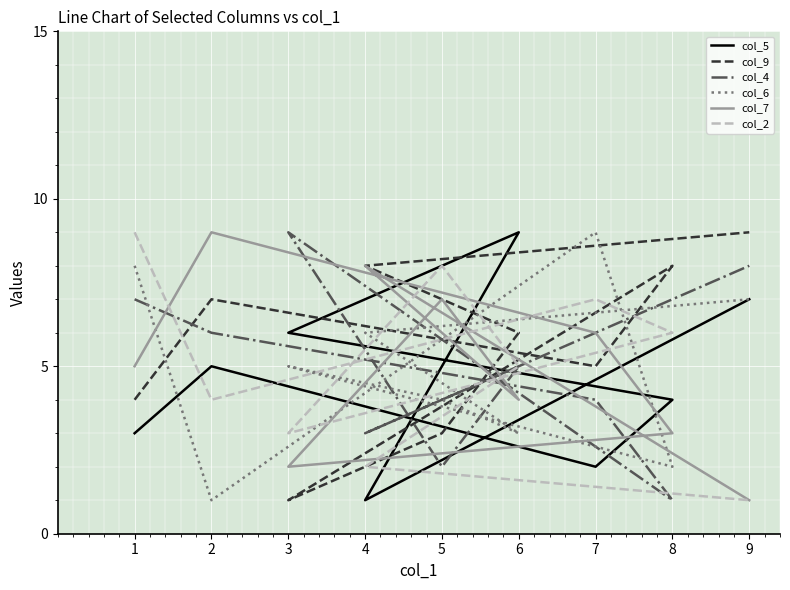

Reading left to right, what are all the values shown in this chart?

col_5: 3	5	2	4	6	8	9	1	7
col_9: 4	7	5	8	1	3	6	8	9
col_4: 7	6	4	1	9	2	5	3	8
col_6: 8	1	9	2	5	4	3	6	7
col_7: 5	9	6	3	2	7	4	8	1
col_2: 9	4	7	6	3	8	5	2	1